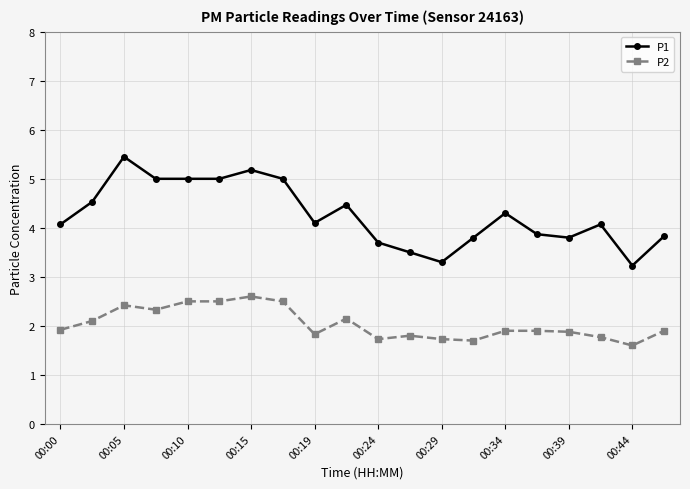

What is the difference between the maximum and minimum values in the P1 series?

2.2